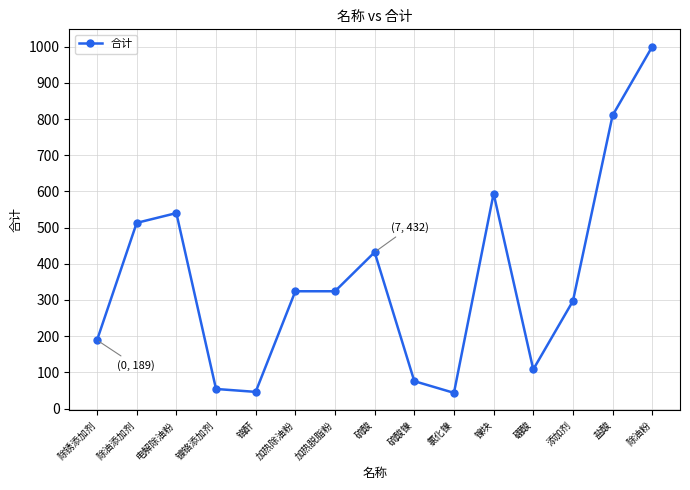

How many data points does each series have?

15